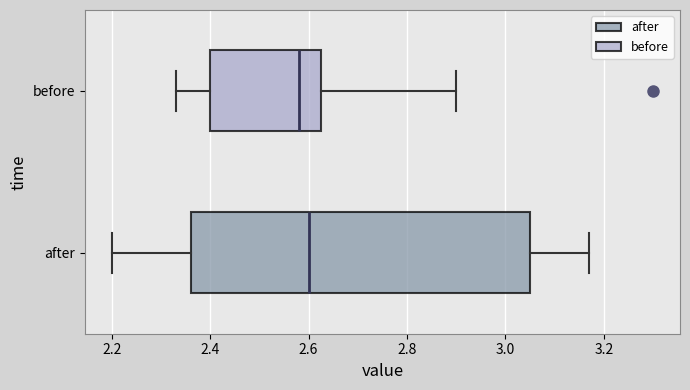

Reading bottom to top, transcribe this box plot: for each box, give where its median line is, the range the box spans, and where its two whiskers end, as read against the x-axis. The values are not printed on the chart, so give them approximately, as read against the axis.

after: median 2.60, box 2.36 to 3.06, whiskers 2.20 to 3.18
before: median 2.58, box 2.40 to 2.62, whiskers 2.34 to 2.90